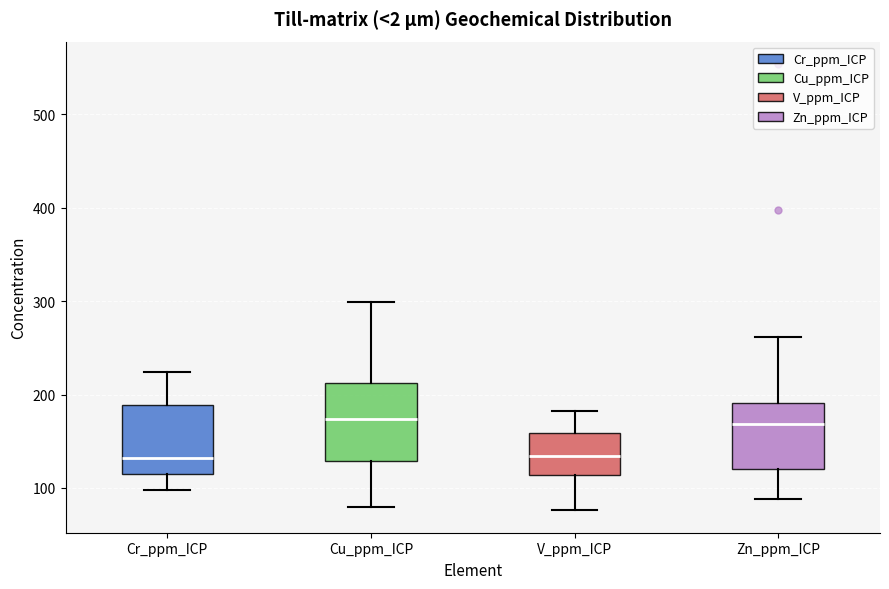

Reading left to right, transcribe this box plot: for each box, give where its median line is, the range the box spans, and where its two whiskers end, as read against the y-axis. The values are not printed on the chart, so give them approximately, as read against the axis.

Cr_ppm_ICP: median 130, box 120 to 190, whiskers 100 to 220
Cu_ppm_ICP: median 170, box 130 to 210, whiskers 80 to 300
V_ppm_ICP: median 130, box 110 to 160, whiskers 80 to 180
Zn_ppm_ICP: median 170, box 120 to 190, whiskers 90 to 260